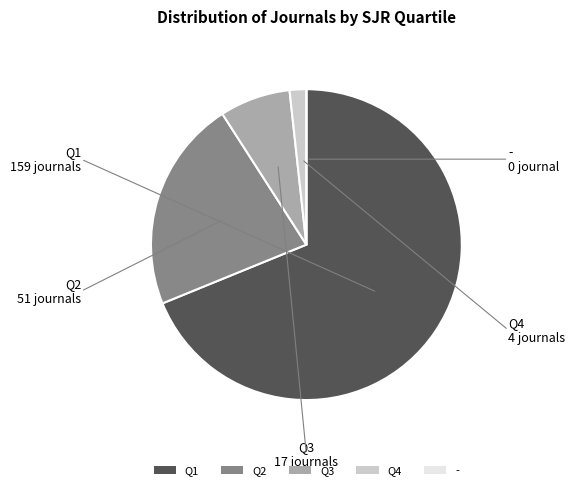

Between Q4 and Q1, which is larger?

Q1